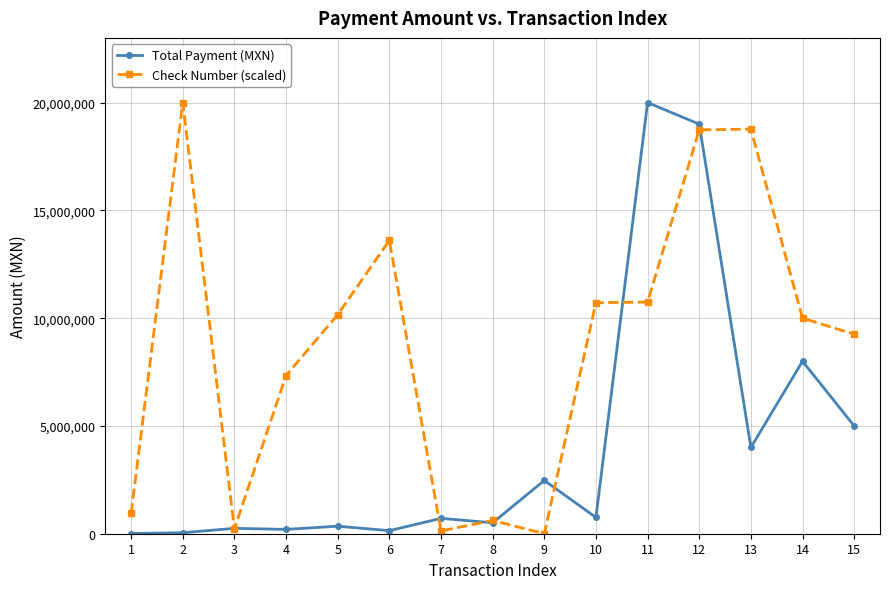

Between 6 and 13, which series saw the biggest shift?

Check Number (scaled)